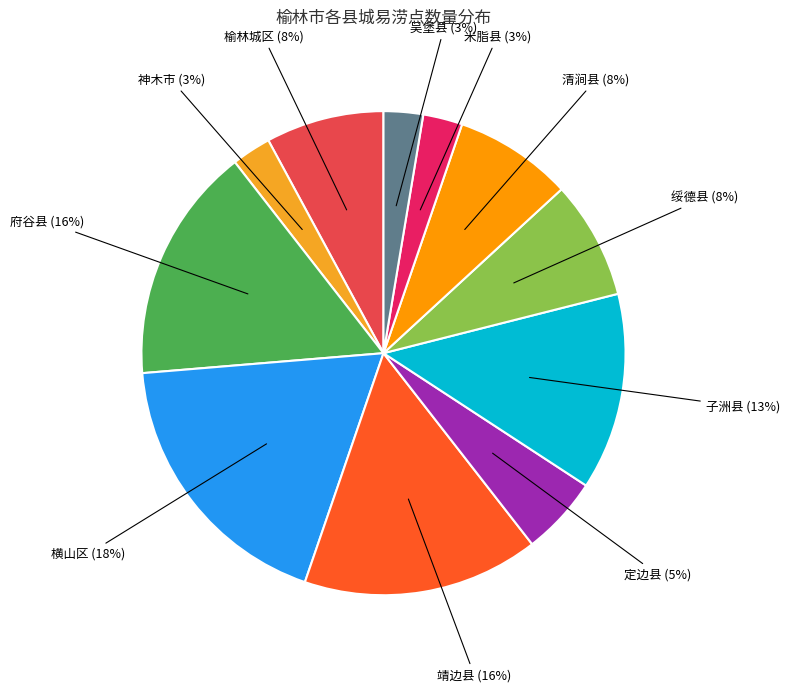

How many segments does this pie chart have?

11